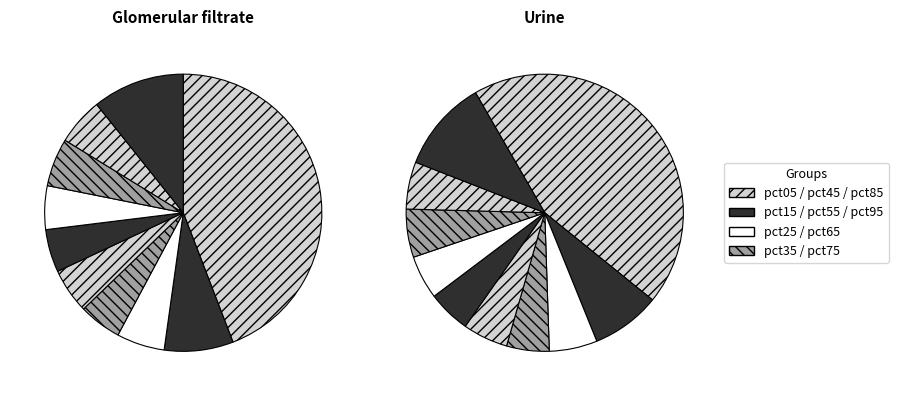

The pct55 slice represents 5% of the pie. True or false?

True